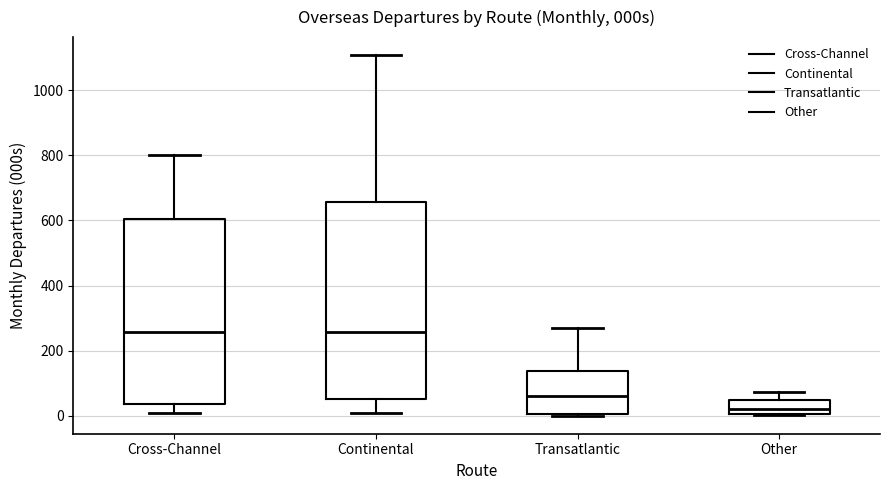

Reading left to right, transcribe this box plot: for each box, give where its median line is, the range the box spans, and where its two whiskers end, as read against the y-axis. The values are not printed on the chart, so give them approximately, as read against the axis.

Cross-Channel: median 260, box 40 to 600, whiskers 0 to 800
Continental: median 260, box 60 to 660, whiskers 0 to 1100
Transatlantic: median 60, box 0 to 140, whiskers 0 to 260
Other: median 20, box 0 to 40, whiskers 0 to 80